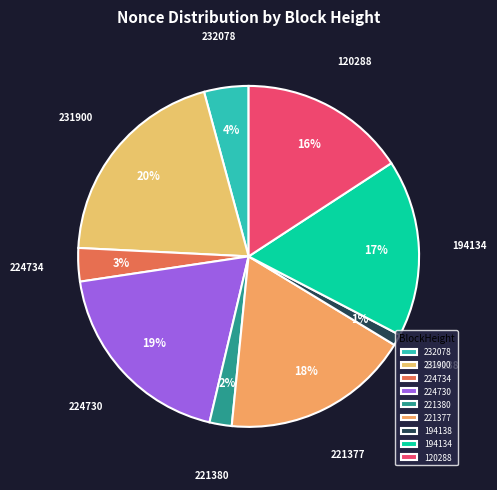

Which category has the smallest portion of the pie?

194138